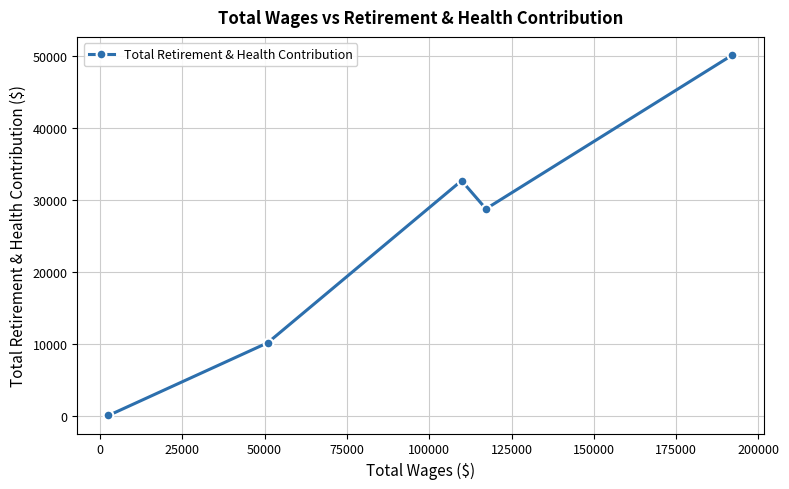

What is the minimum value shown in the chart?

96